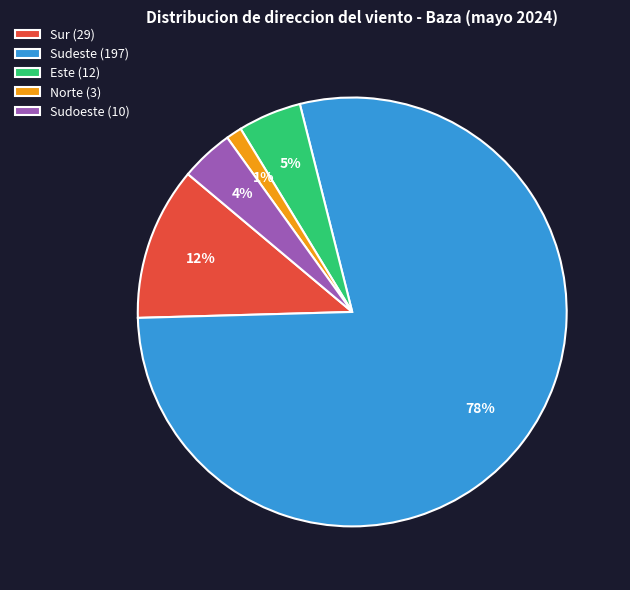

Rank the categories by value from lowest to highest.

Norte (3), Sudoeste (10), Este (12), Sur (29), Sudeste (197)